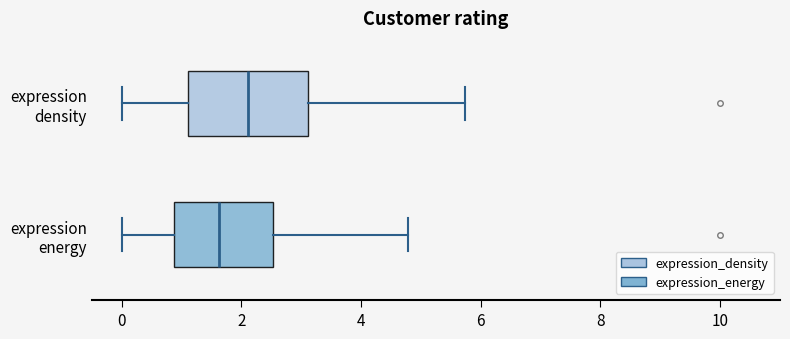

Comparing the boxes themselves (not the whiskers), which one is the widest?

expression density